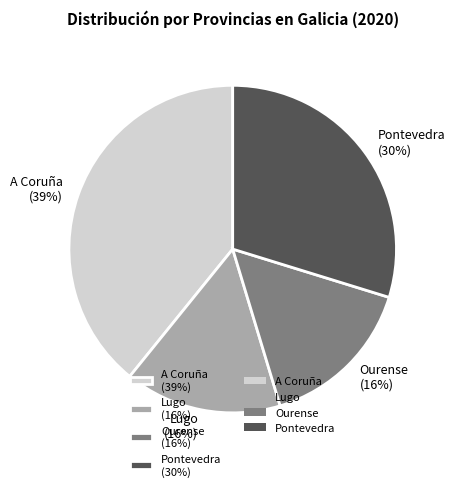

How many slices are in this pie chart?

4